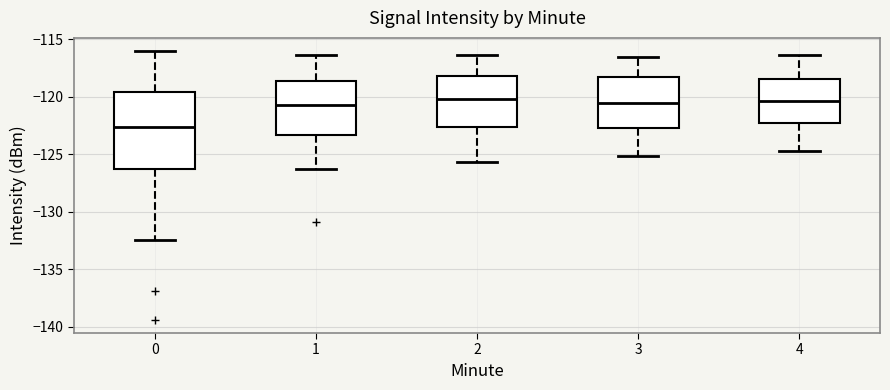

Where is the lower edge of the box at x = 1 on the y-axis? The values are not printed on the chart, so give them approximately, as read against the axis.

-123.5